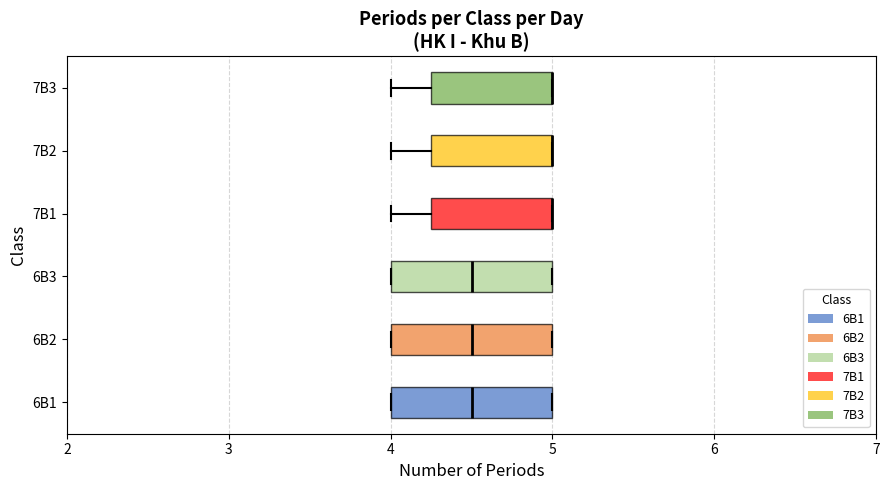

Reading bottom to top, read every box against the x-axis: the position of its median line, the range the box covers, and the ends of its whiskers. The values are not printed on the chart, so give them approximately, as read against the axis.

6B1: median 4.5, box 4.0 to 5.0, whiskers 4.0 to 5.0
6B2: median 4.5, box 4.0 to 5.0, whiskers 4.0 to 5.0
6B3: median 4.5, box 4.0 to 5.0, whiskers 4.0 to 5.0
7B1: median 5.0 (drawn on the box's right edge), box 4.3 to 5.0, whiskers 4.0 to 5.0
7B2: median 5.0 (drawn on the box's right edge), box 4.3 to 5.0, whiskers 4.0 to 5.0
7B3: median 5.0 (drawn on the box's right edge), box 4.3 to 5.0, whiskers 4.0 to 5.0